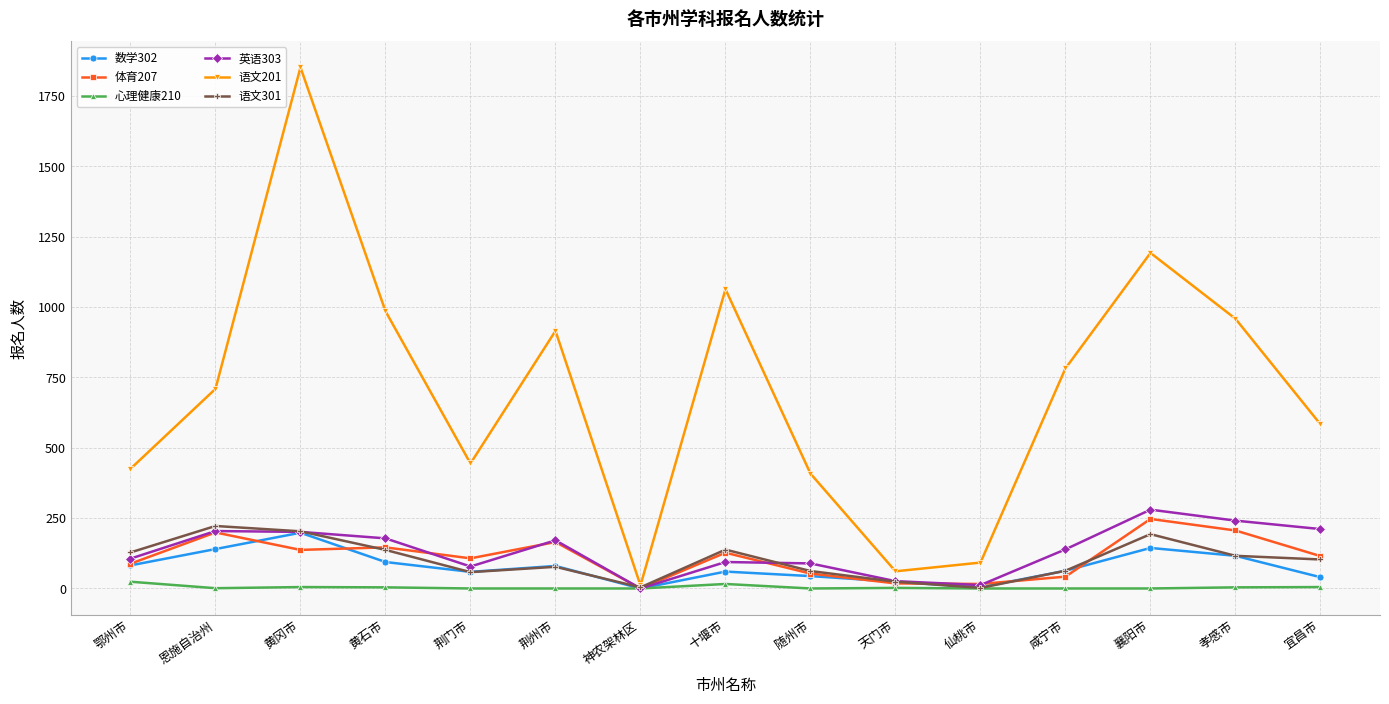

What is the difference between the 语文201 values at 宜昌市 and 天门市?

522